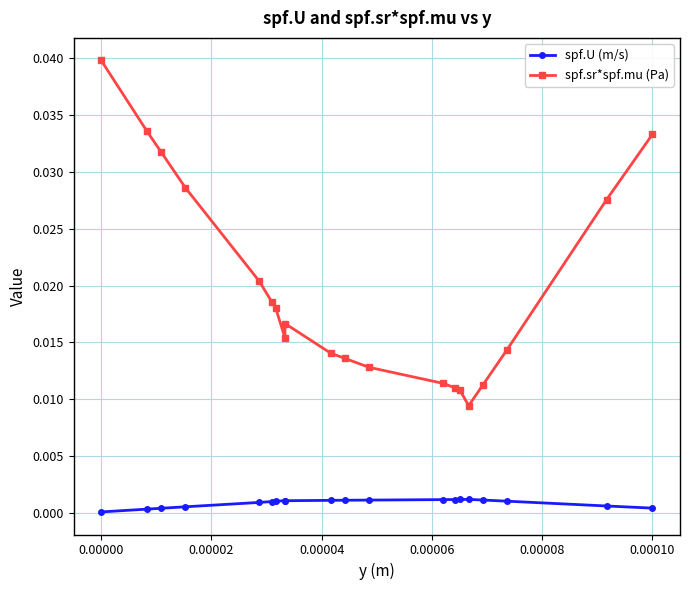

How many lines are shown in the chart?

2